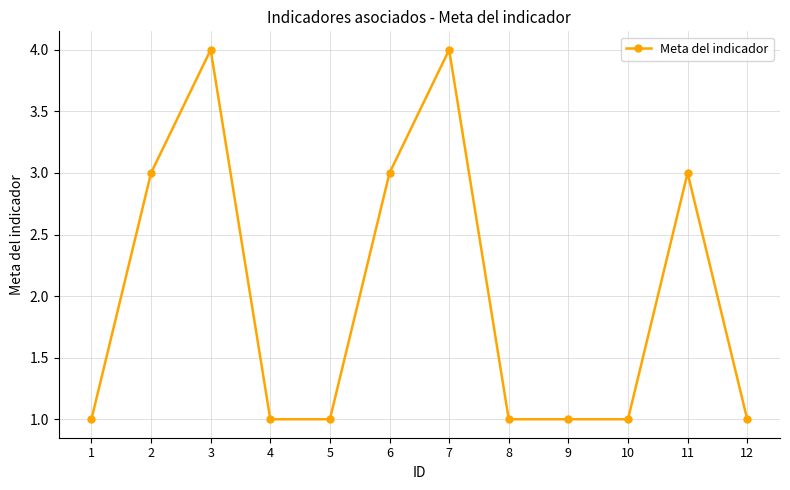

The chart shows a value of 1 at 7. True or false?

False